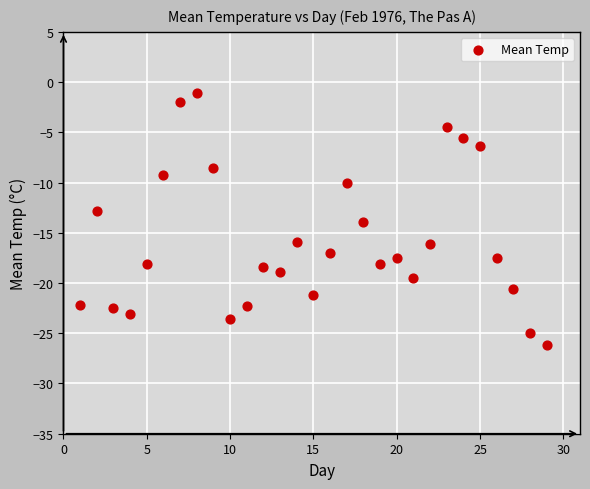

What is the range of Y values (max minus min)?

25.1